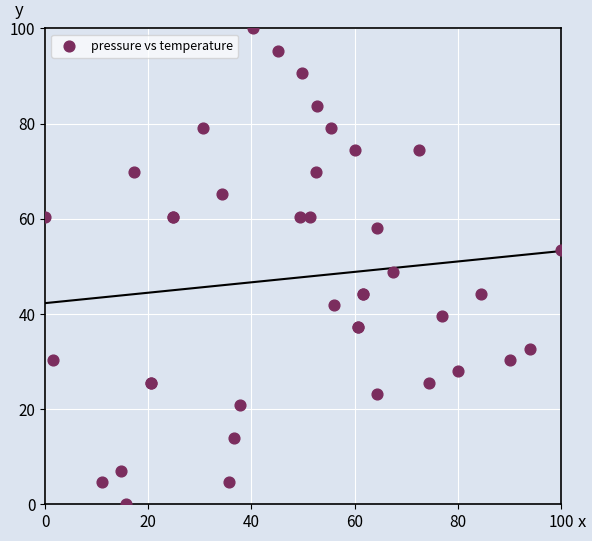

What Y value in the scatter plot is closest to 50?

48.8